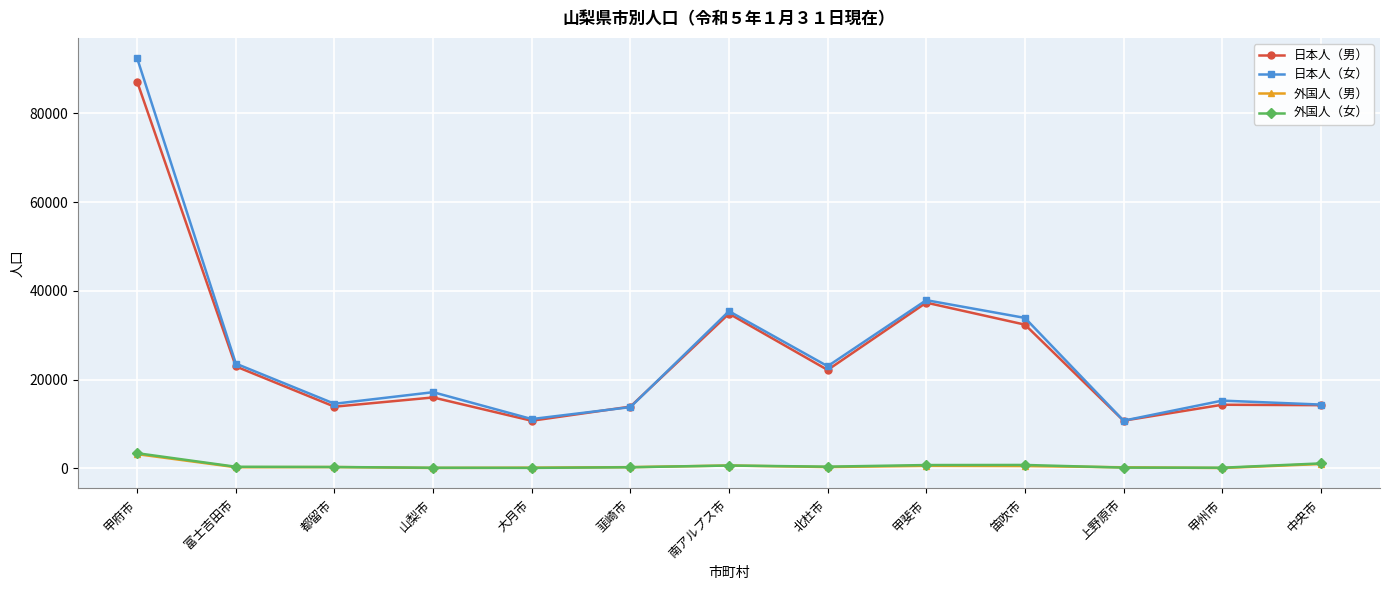

What are all the series names shown in the legend?

日本人（男）, 日本人（女）, 外国人（男）, 外国人（女）